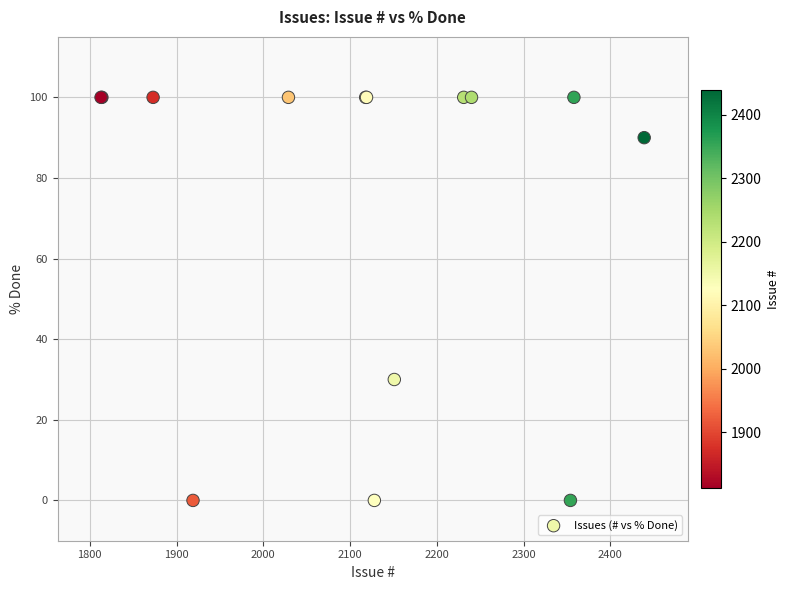

What Y value in the scatter plot is closest to 50?

30